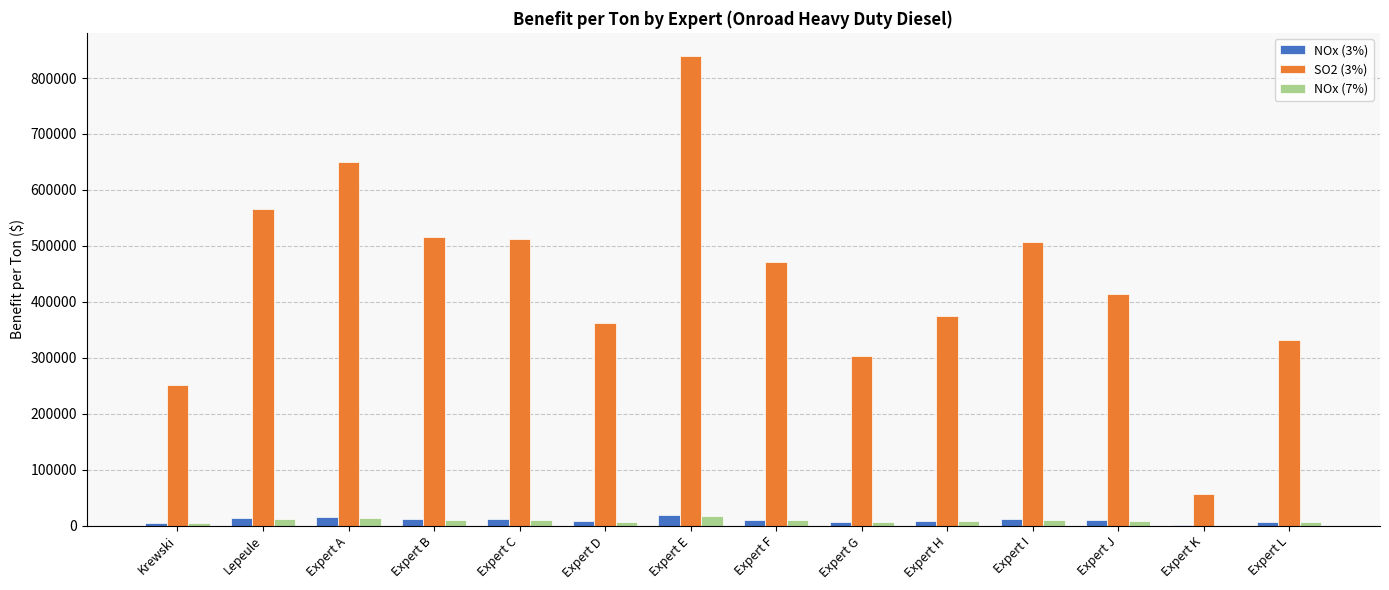

At which category does the chart reach its peak across all series?

Expert E